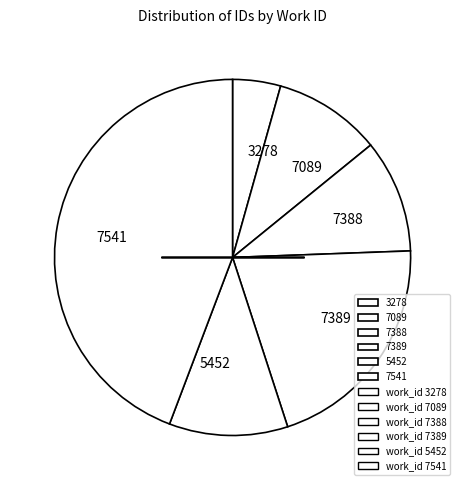

Is it true that 3278 is 10% of the pie?

False